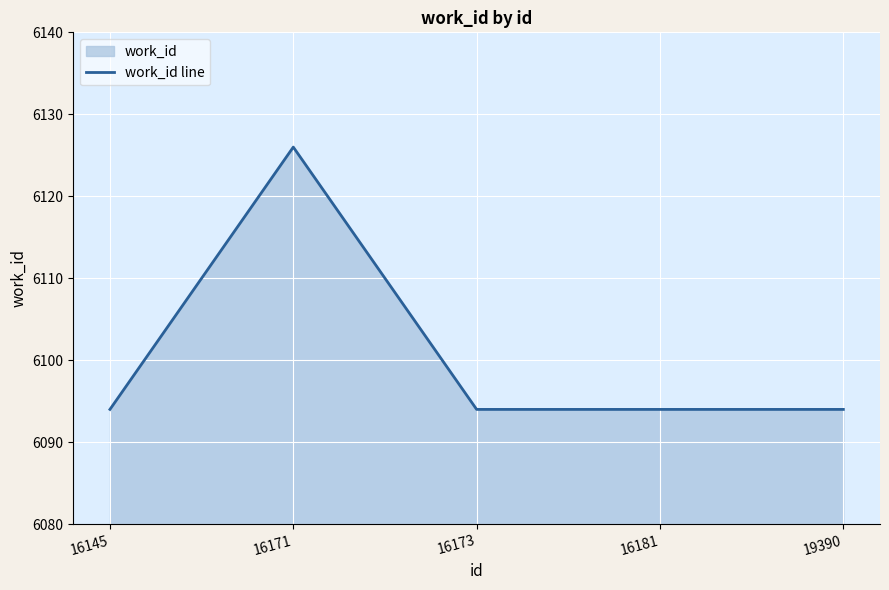

True or false: the data shows 8912 at 16181.

False